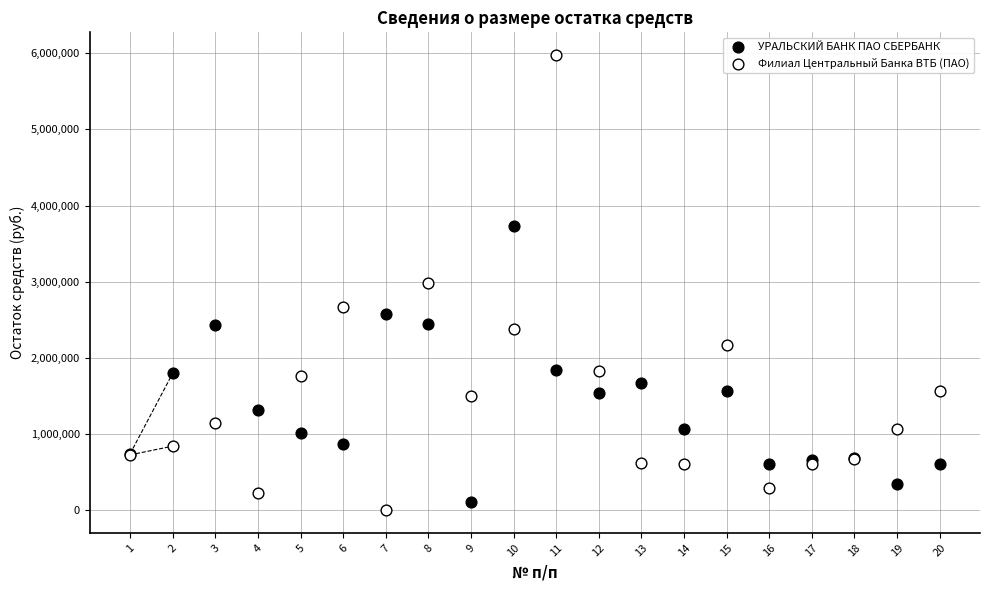

Which series reaches the maximum Y coordinate?

Филиал Центральный Банка ВТБ (ПАО)